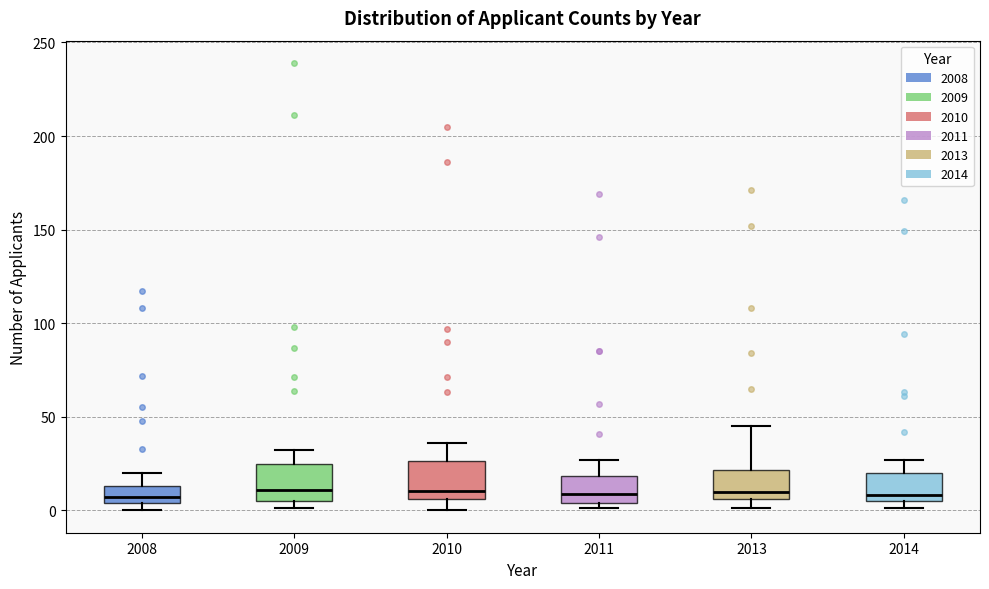

Where is the lower edge of the box at x = 2014 on the y-axis? The values are not printed on the chart, so give them approximately, as read against the axis.

5